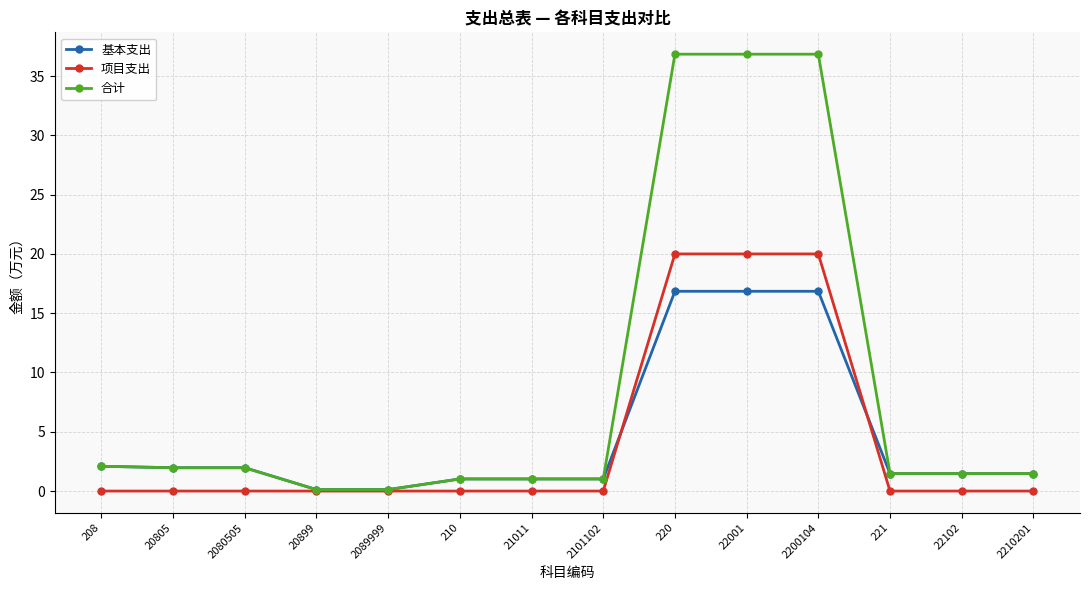

What is the maximum value shown in the chart?

36.8